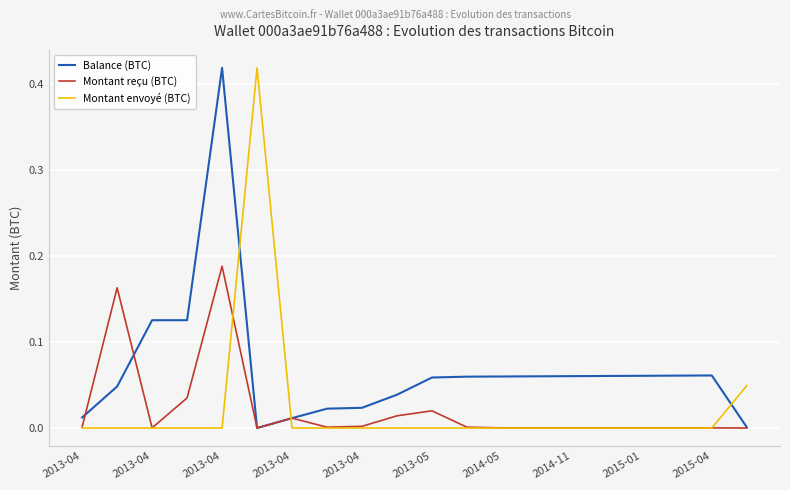

After their last crossing, which series has the higher values: Montant envoyé (BTC) or Balance (BTC)?

Montant envoyé (BTC)